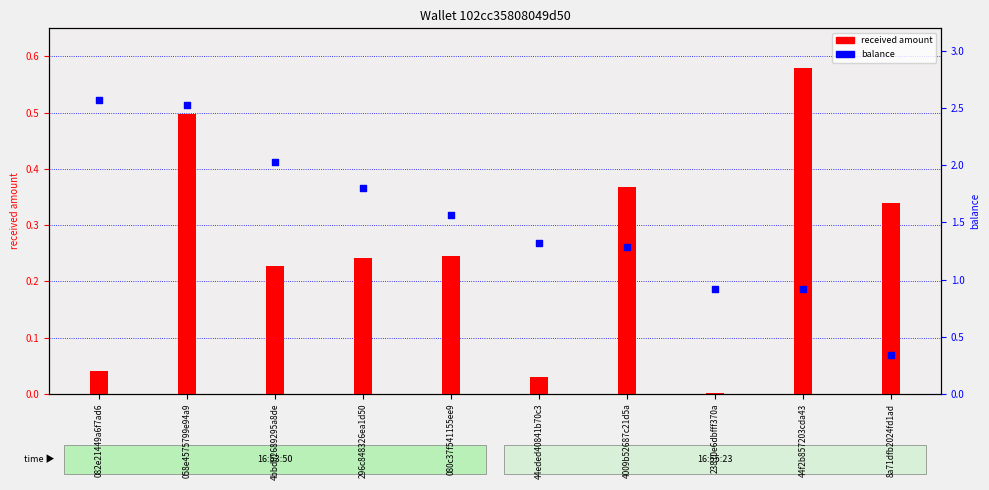

At which category is the sum across all series the highest?

058e4575799e94a9